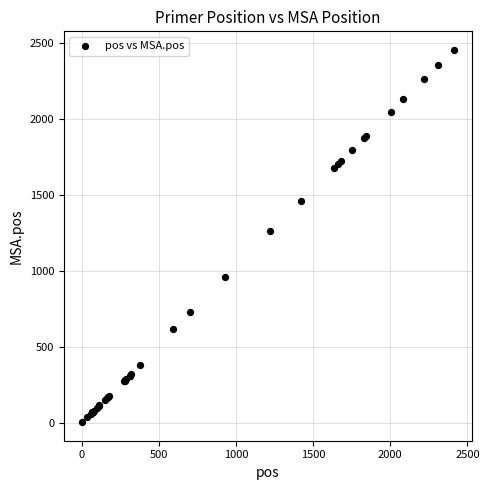

What Y value in the scatter plot is closest to 1231?

1263